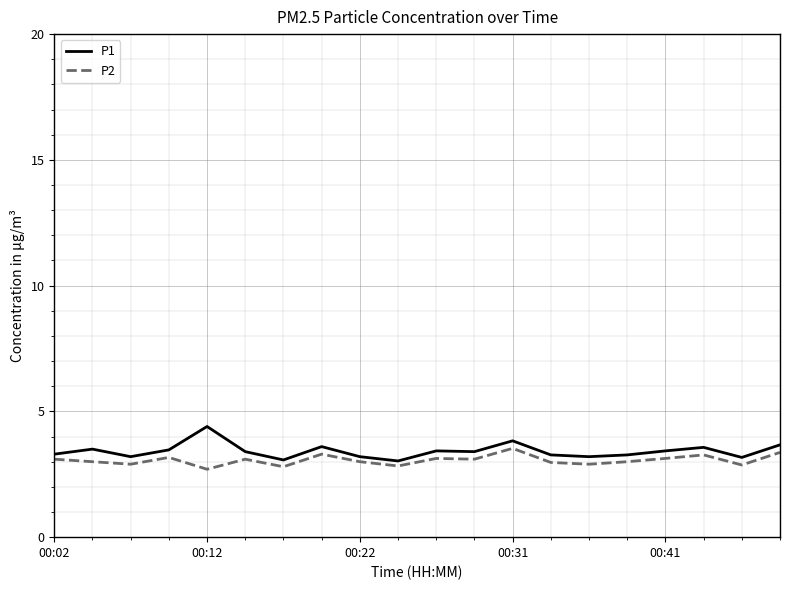

True or false: P2 has more than 1 points higher than both neighbors.

True